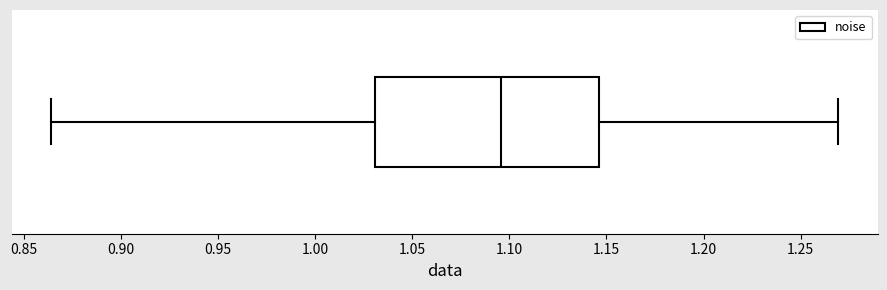

Where is the left edge of the box on the x-axis? The values are not printed on the chart, so give them approximately, as read against the axis.

1.030